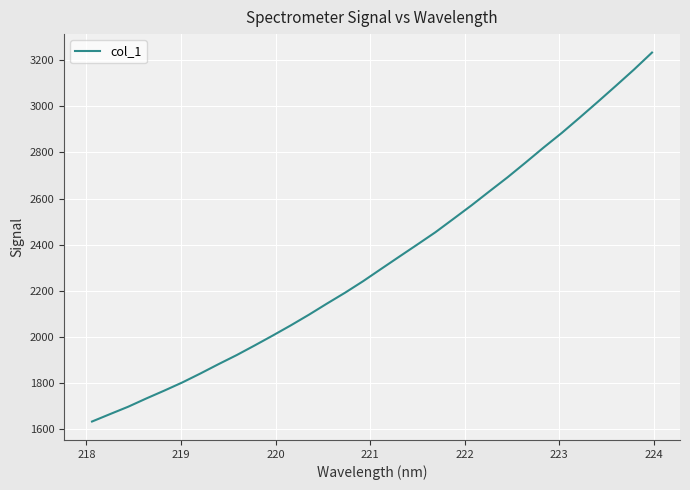

What is the maximum value shown in the chart?

3232.9